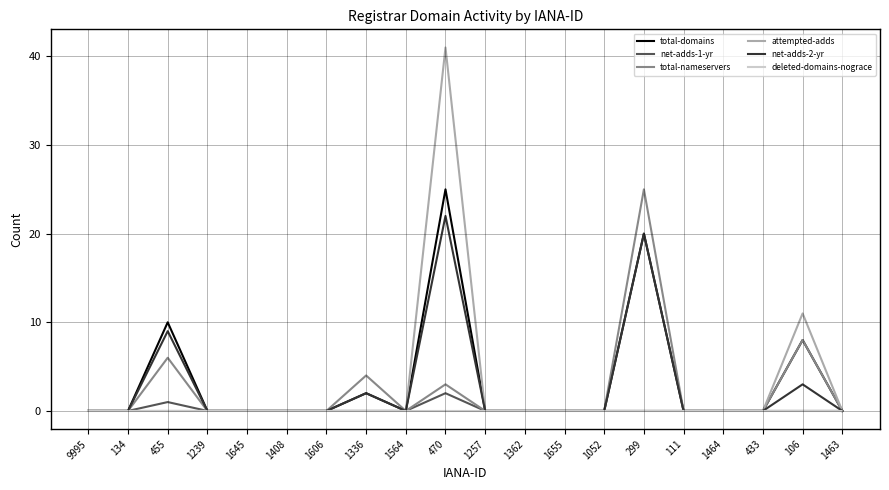

What position from the right is 134?

19